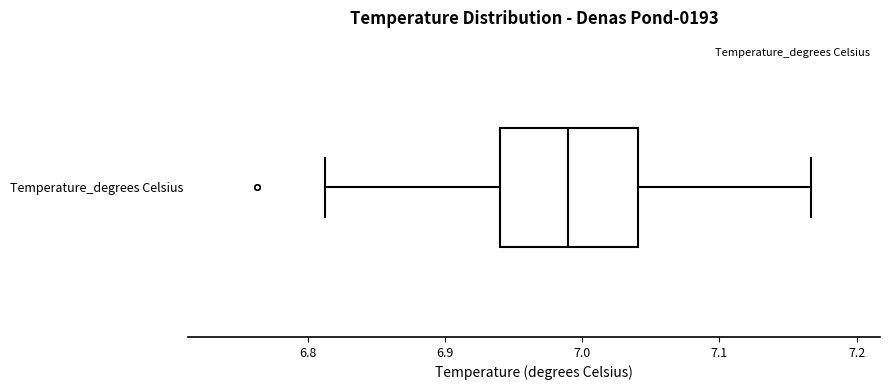

Read this box plot against the x-axis: the position of the median line, the range covered by the box, and the ends of both whiskers. The values are not printed on the chart, so give them approximately, as read against the axis.

median 6.99, box 6.94 to 7.04, whiskers 6.81 to 7.17